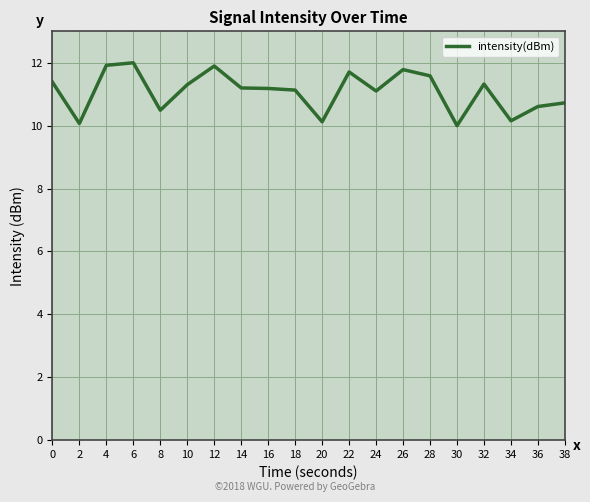

Approximately how many times larger is the value at 0 compared to 36?

1.1